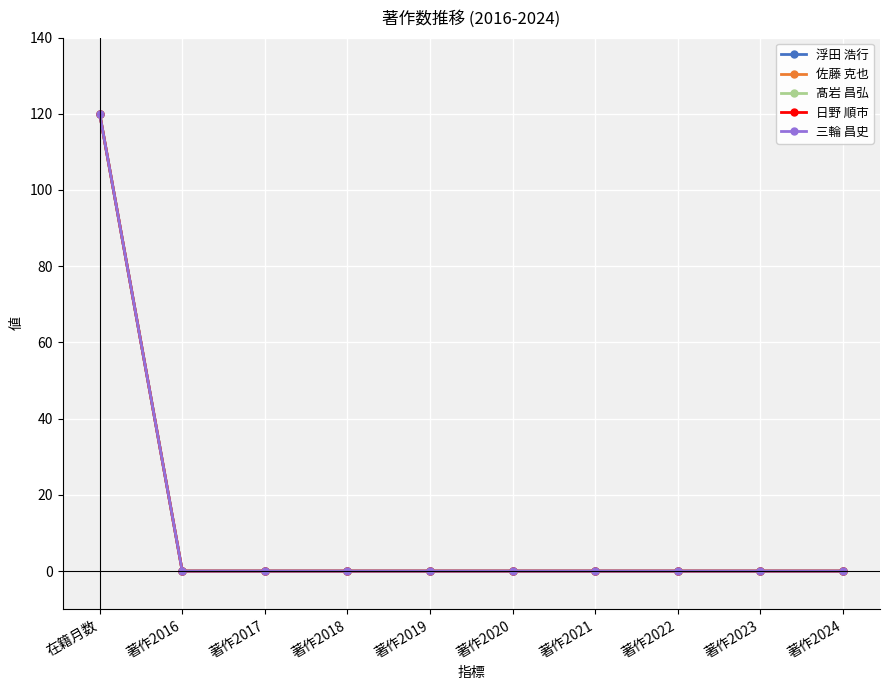

Reading left to right, list all the values displayed in this chart.

浮田 浩行: 在籍月数=120	著作2016=0	著作2017=0	著作2018=0	著作2019=0	著作2020=0	著作2021=0	著作2022=0	著作2023=0	著作2024=0
佐藤 克也: 在籍月数=120	著作2016=0	著作2017=0	著作2018=0	著作2019=0	著作2020=0	著作2021=0	著作2022=0	著作2023=0	著作2024=0
髙岩 昌弘: 在籍月数=120	著作2016=0	著作2017=0	著作2018=0	著作2019=0	著作2020=0	著作2021=0	著作2022=0	著作2023=0	著作2024=0
日野 順市: 在籍月数=120	著作2016=0	著作2017=0	著作2018=0	著作2019=0	著作2020=0	著作2021=0	著作2022=0	著作2023=0	著作2024=0
三輪 昌史: 在籍月数=120	著作2016=0	著作2017=0	著作2018=0	著作2019=0	著作2020=0	著作2021=0	著作2022=0	著作2023=0	著作2024=0